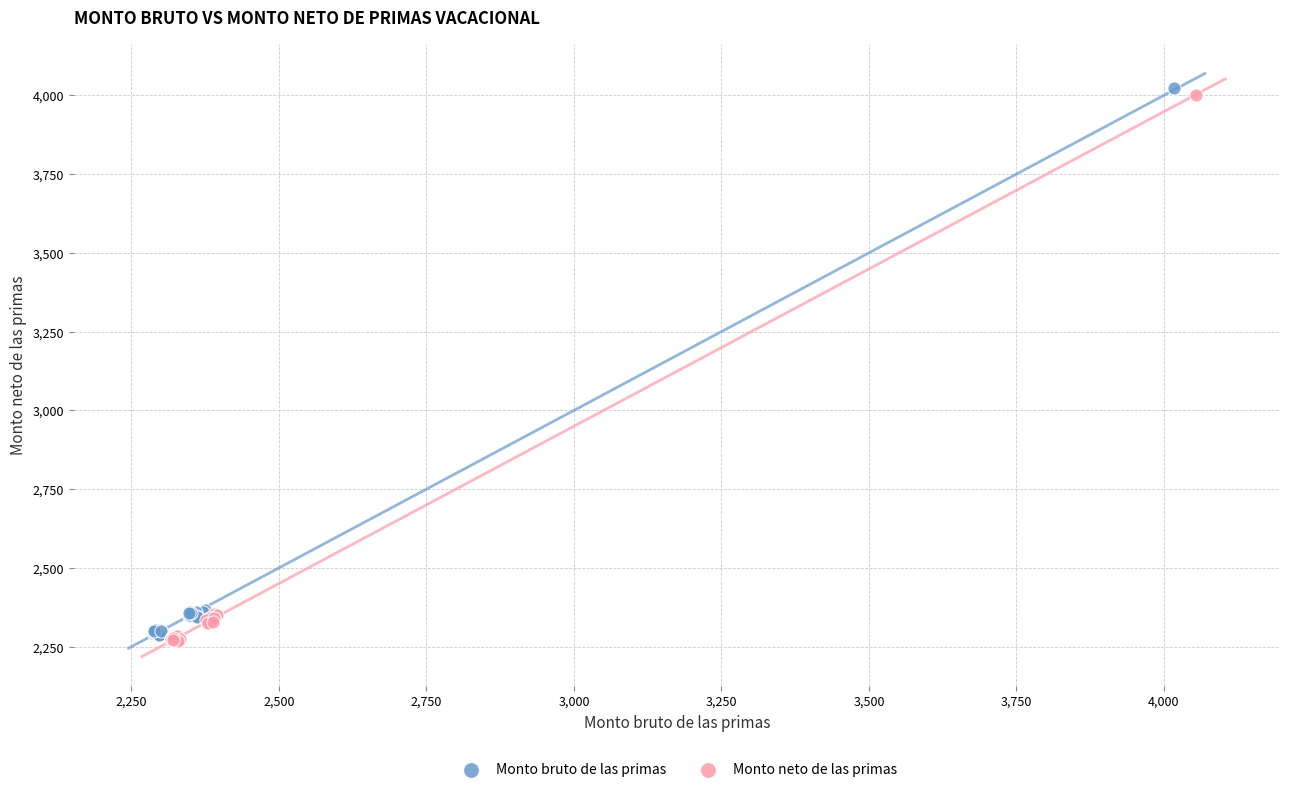

What are all the series names shown in the legend?

Monto bruto de las primas, Monto neto de las primas